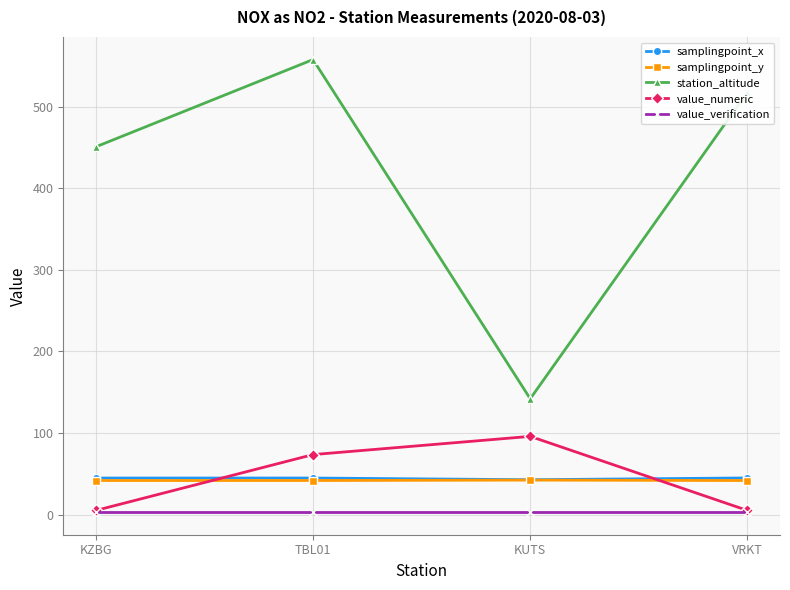

What is the value of the value_numeric point at the 3rd from the left?

95.9